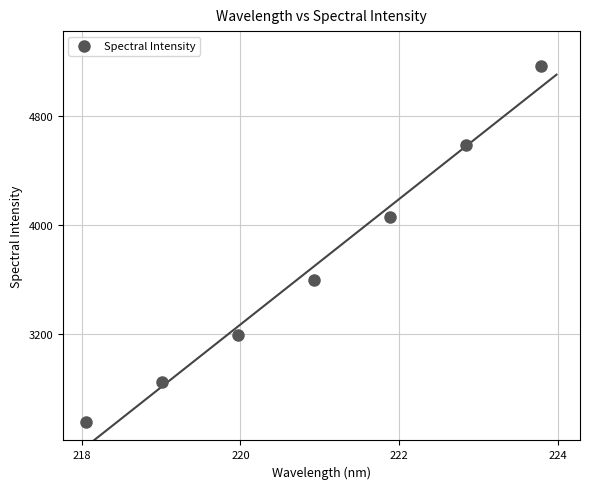

What is the range of Y values (max minus min)?

2603.1